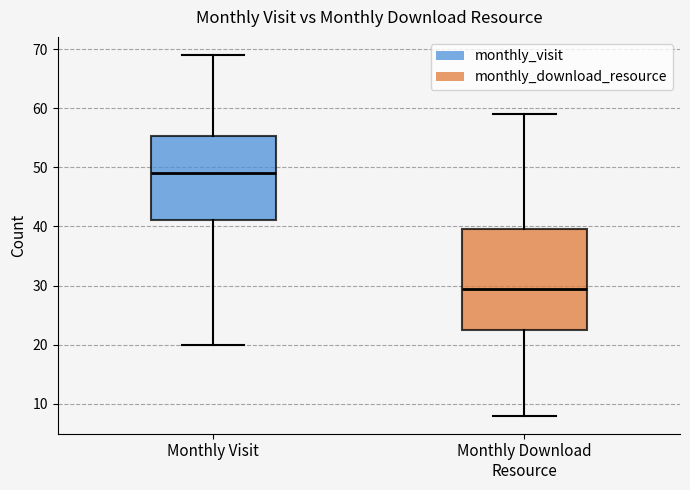

Which box is the tallest, from its lower edge to its upper edge?

Monthly Download Resource